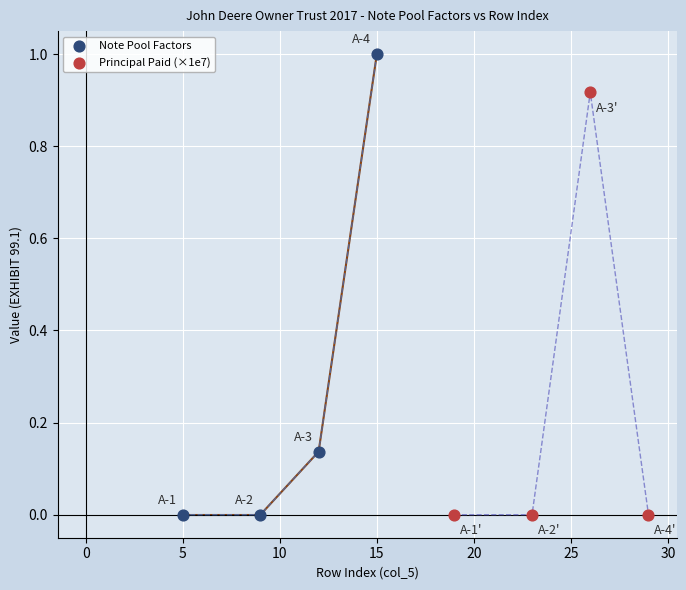

Which series contains the highest Y value?

Note Pool Factors